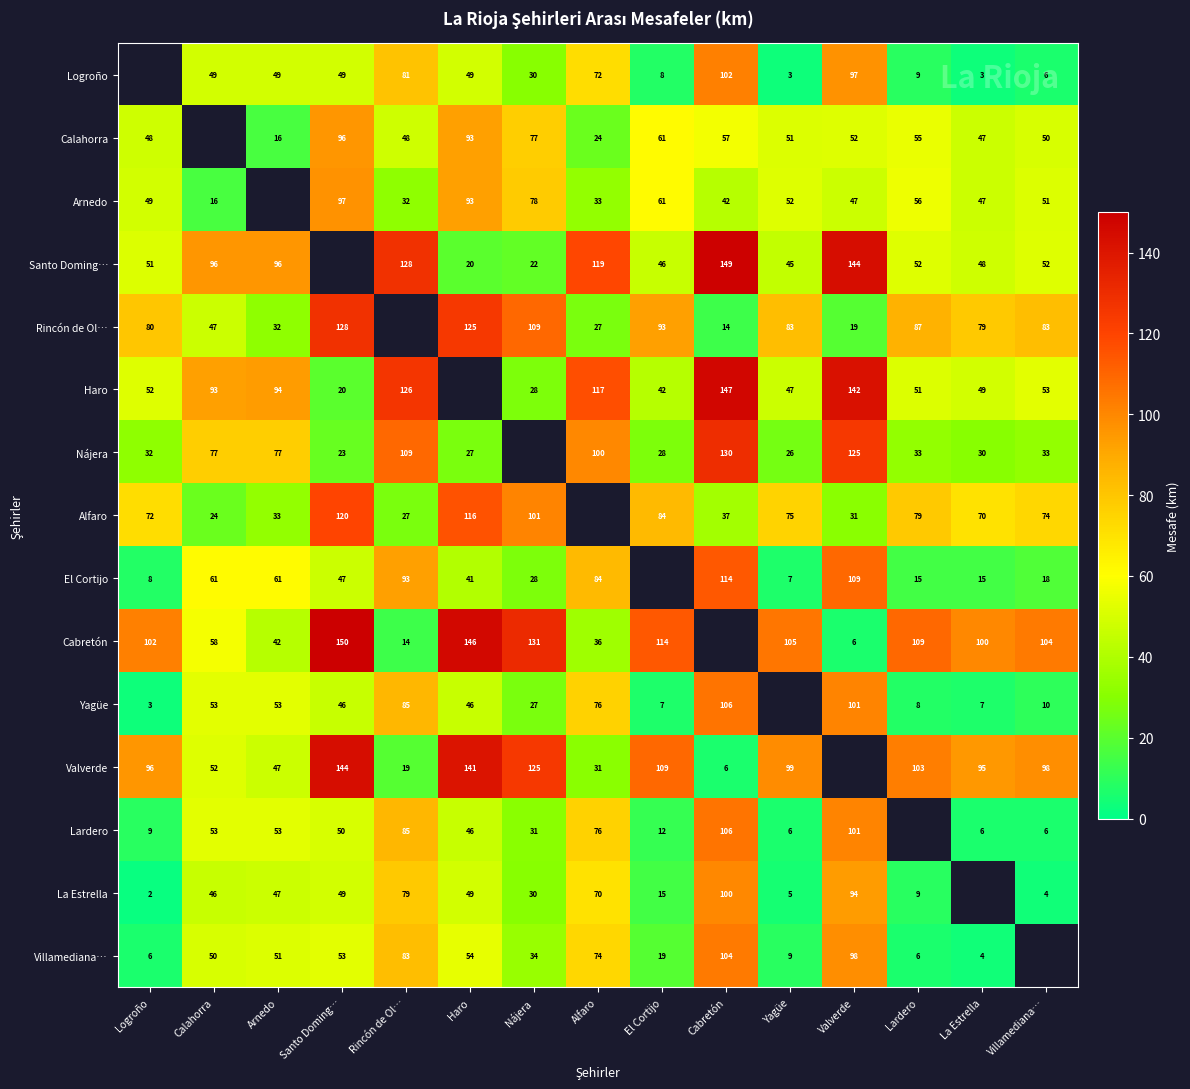

What is the difference between the Valverde values at La Estrella and Haro?

46